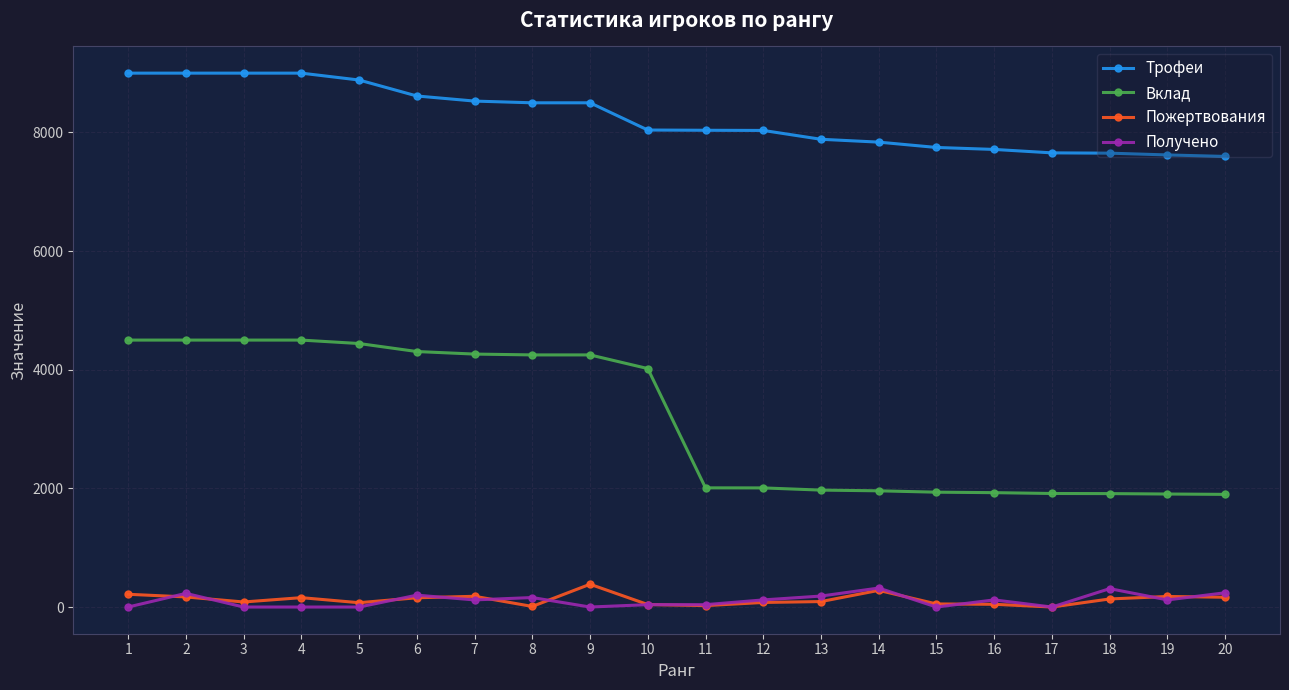

At which label does Пожертвования reach its peak?

9